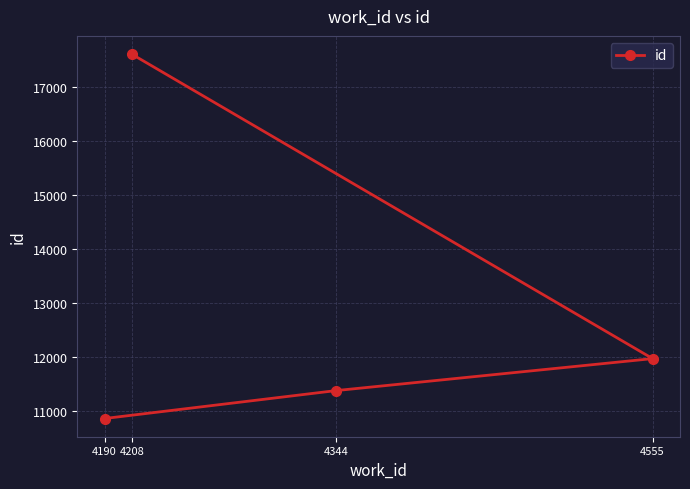

What is the label of the 1st point from the left?

4190